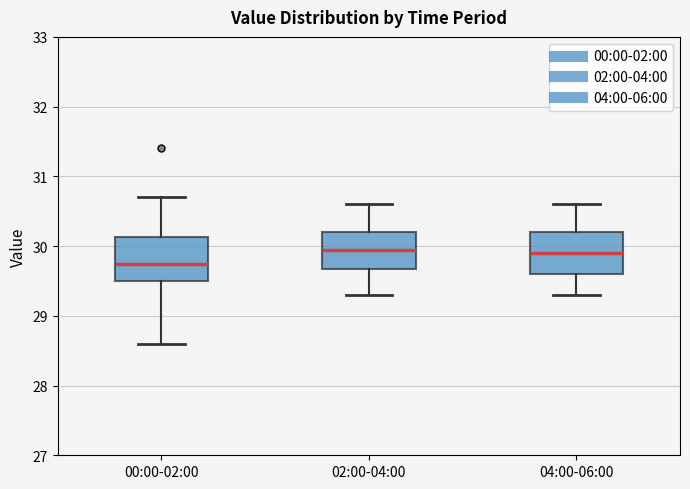

Reading left to right, transcribe this box plot: for each box, give where its median line is, the range the box spans, and where its two whiskers end, as read against the y-axis. The values are not printed on the chart, so give them approximately, as read against the axis.

00:00-02:00: median 29.8, box 29.5 to 30.1, whiskers 28.6 to 30.7
02:00-04:00: median 30.0, box 29.7 to 30.2, whiskers 29.3 to 30.6
04:00-06:00: median 29.9, box 29.6 to 30.2, whiskers 29.3 to 30.6